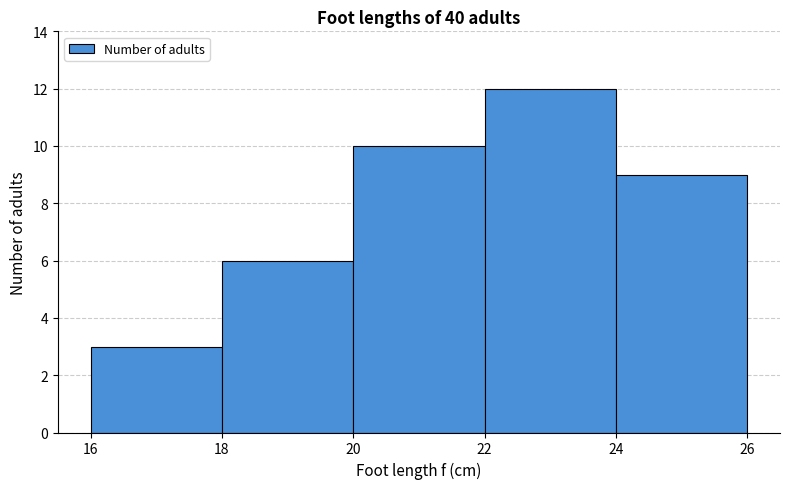

Which range on the x-axis has the tallest bar?

22 to 24